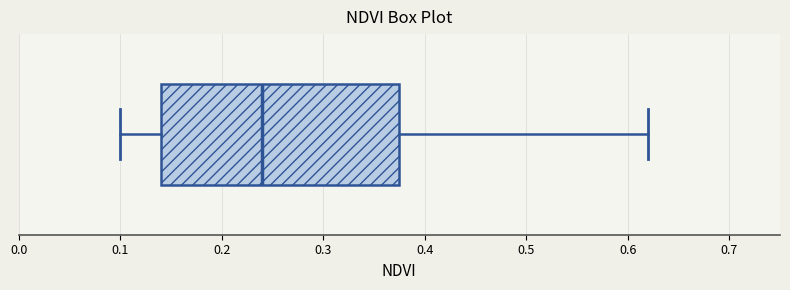

Transcribe this box plot: give where the median line is, the range the box spans, and where the two whiskers end, as read against the x-axis. The values are not printed on the chart, so give them approximately, as read against the axis.

median 0.24, box 0.14 to 0.38, whiskers 0.10 to 0.62